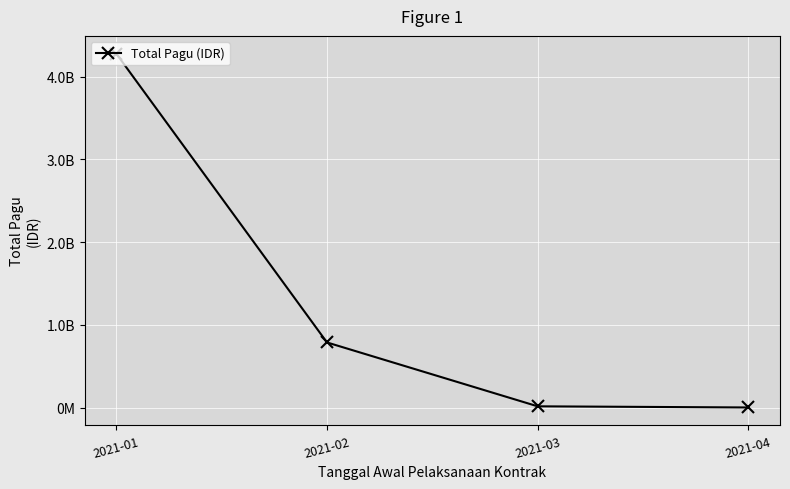

Is this an area chart (filled region under the line)?

No